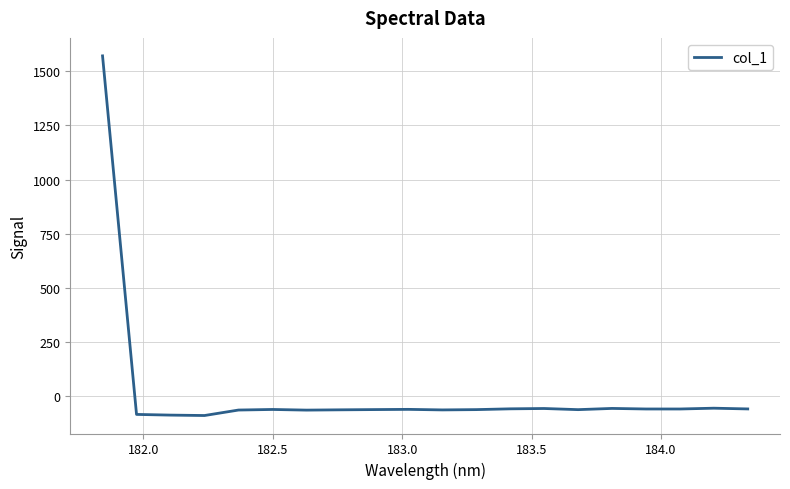

True or false: the data has more than 1 interior local peaks.

True